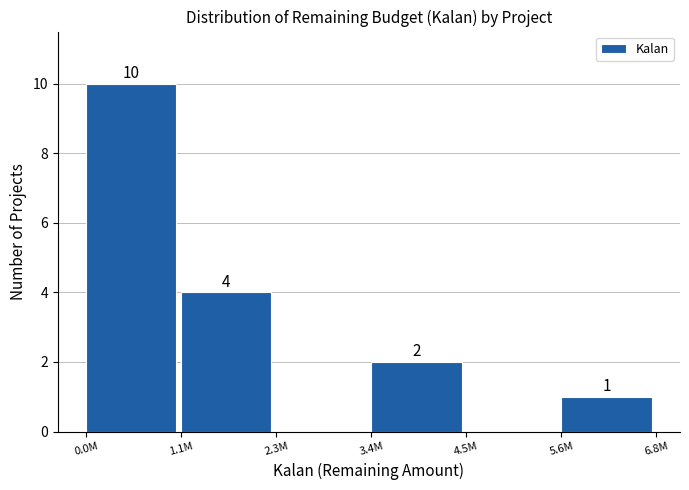

Reading left to right, what are all the values shown in this chart?

0.0M=10	1.1M=4	2.3M=0	3.4M=2	4.5M=0	5.6M=1